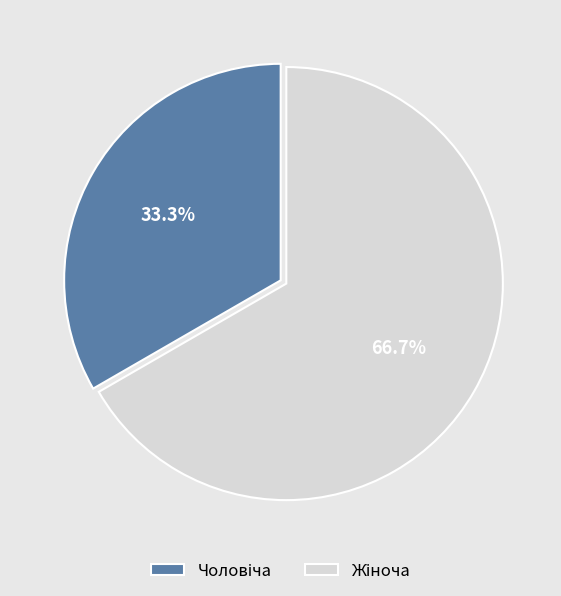

Is there a majority slice in this chart?

Yes